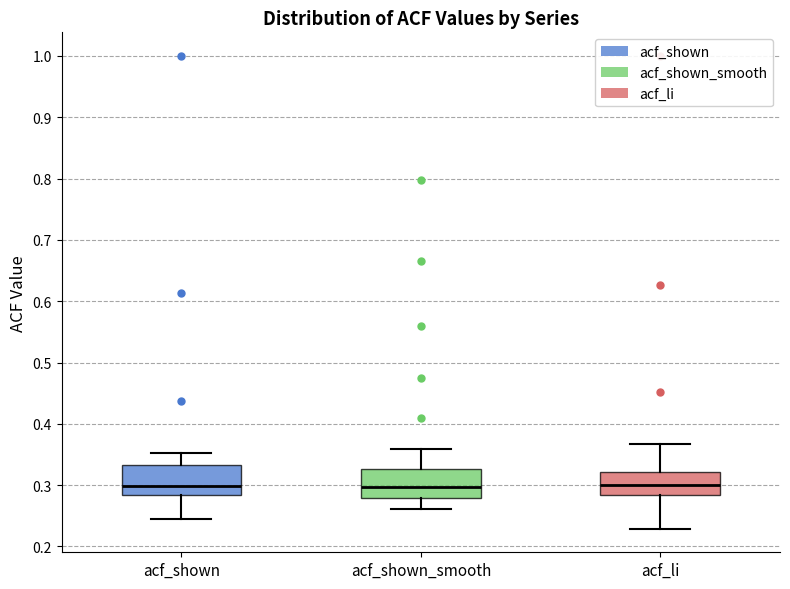

Reading left to right, transcribe this box plot: for each box, give where its median line is, the range the box spans, and where its two whiskers end, as read against the y-axis. The values are not printed on the chart, so give them approximately, as read against the axis.

acf_shown: median 0.30, box 0.28 to 0.33, whiskers 0.24 to 0.35
acf_shown_smooth: median 0.30, box 0.28 to 0.33, whiskers 0.26 to 0.36
acf_li: median 0.30, box 0.28 to 0.32, whiskers 0.23 to 0.37